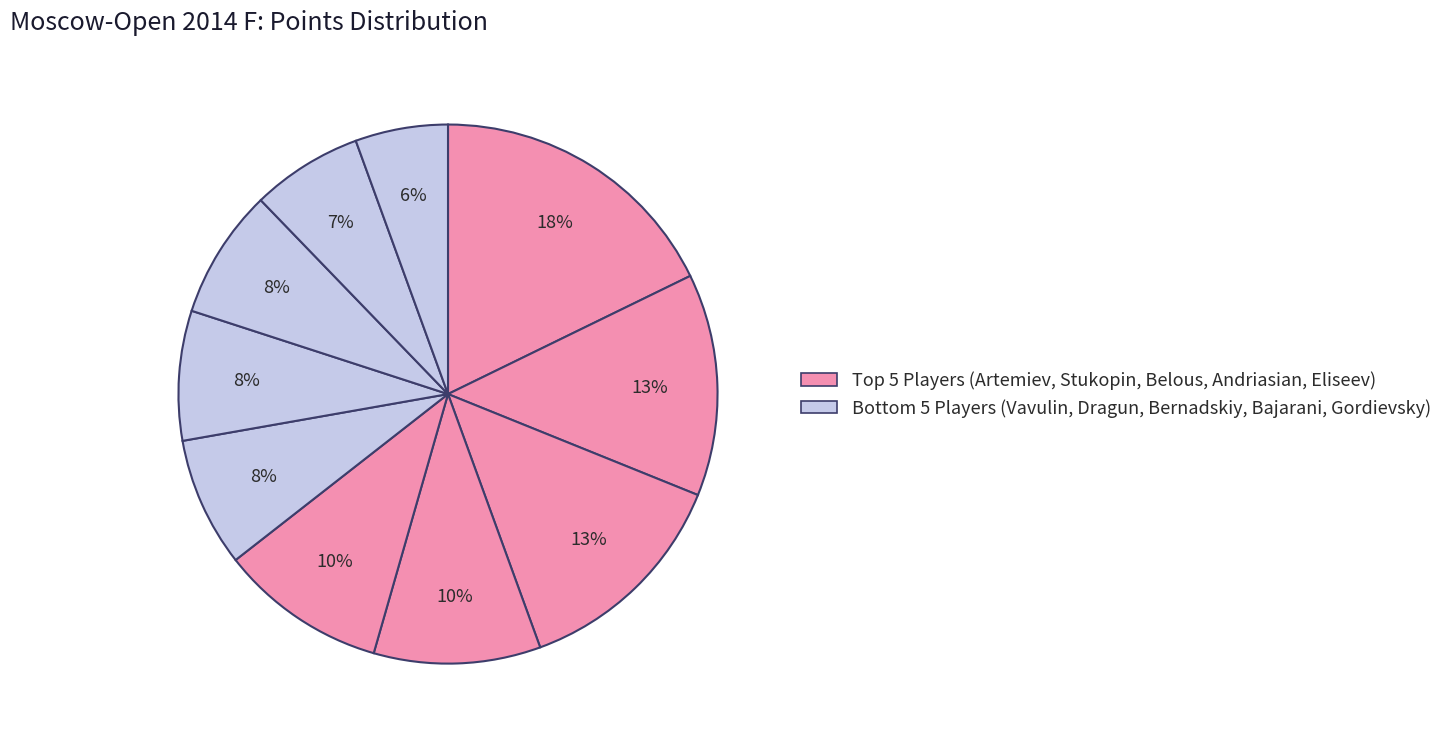

Which slice is the smallest?

Gordievsky Dmitry